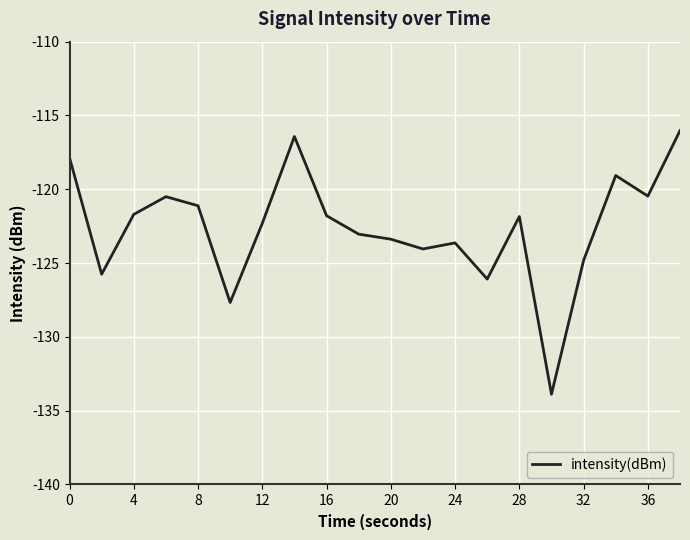

What is the maximum value shown in the chart?

-116.0